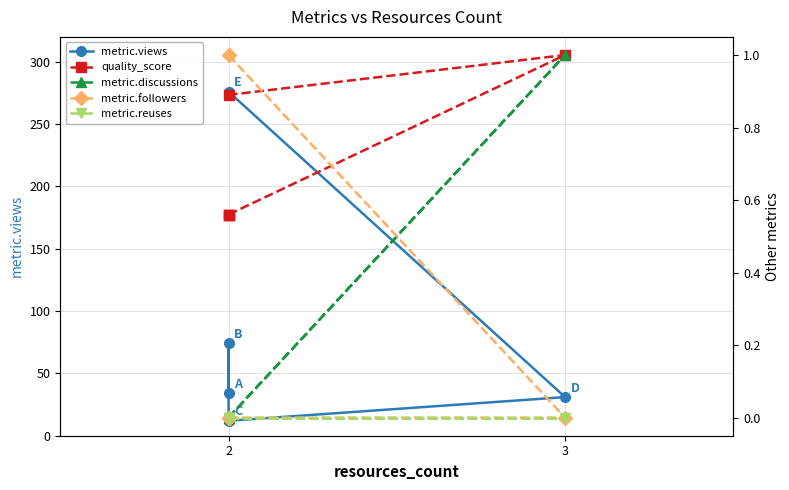

True or false: metric.reuses and metric.views cross at least once.

False